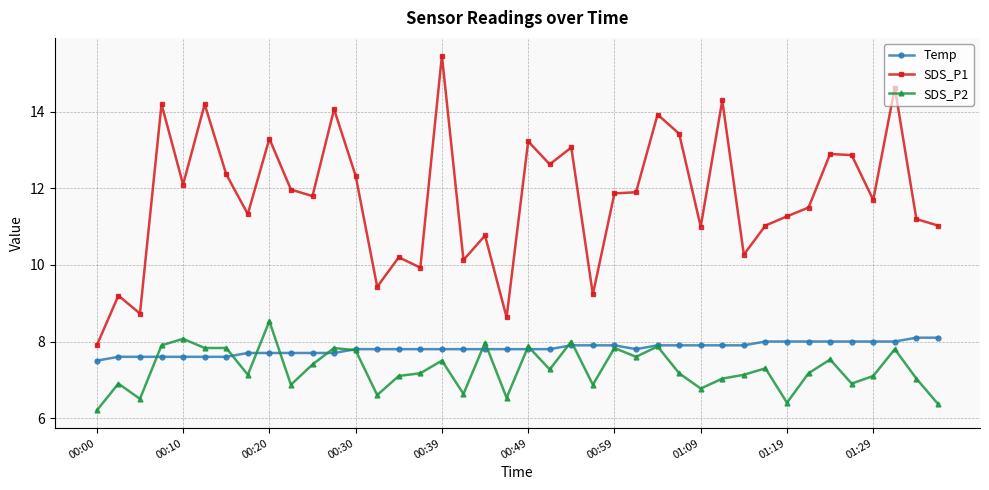

What are all the series names shown in the legend?

Temp, SDS_P1, SDS_P2